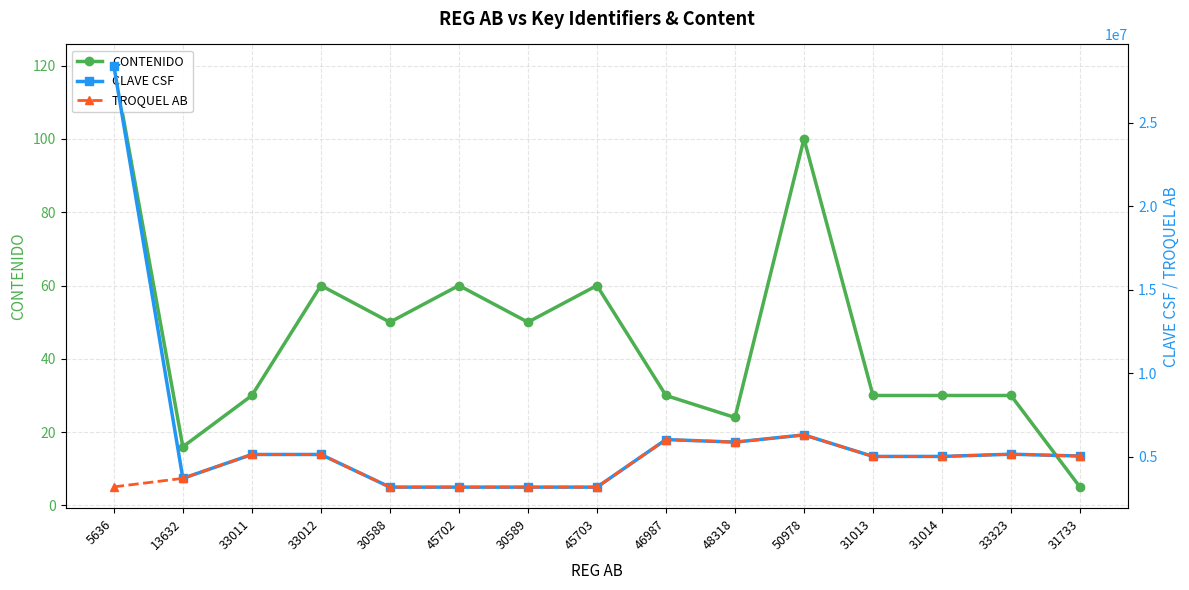

Reading right to left, extract all data points from this chart.

CONTENIDO: 31733=5	33323=30	31014=30	31013=30	50978=100	48318=24	46987=30	45703=60	30589=50	45702=60	30588=50	33012=60	33011=30	13632=16	5636=120
CLAVE CSF: 31733=5056341	33323=5163821	31014=5031031	31013=5030901	50978=6320001	48318=5887842	46987=6041264	45703=3192613	30589=3192612	45702=3192533	30588=3192532	33012=5148023	33011=5148021	13632=3719141	5636=28433112
TROQUEL AB: 31733=5056341	33323=5163821	31014=5031031	31013=5030901	50978=6320001	48318=5887842	46987=6041264	45703=3192613	30589=3192612	45702=3192533	30588=3192532	33012=5148023	33011=5148021	13632=3719141	5636=3209872